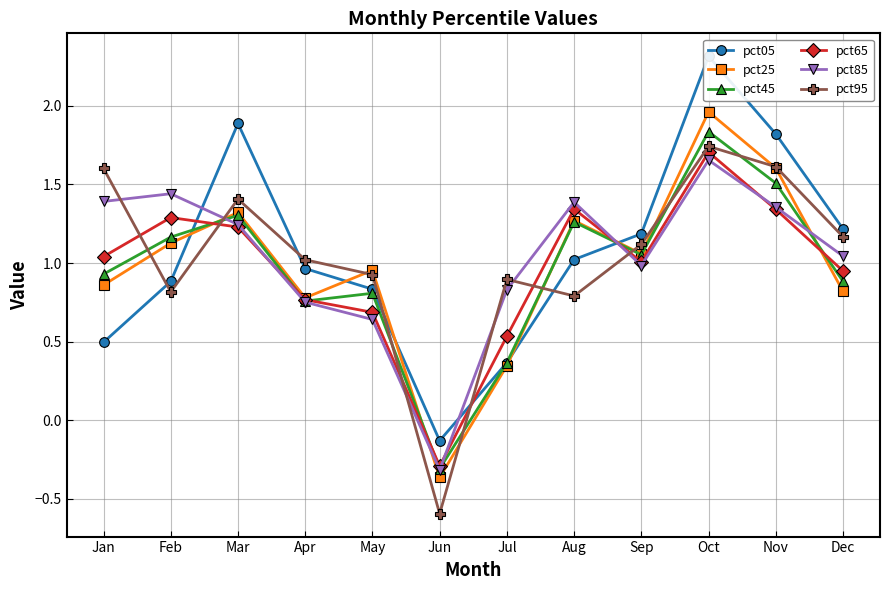

Where does the pct25 series first go above 1?

Feb